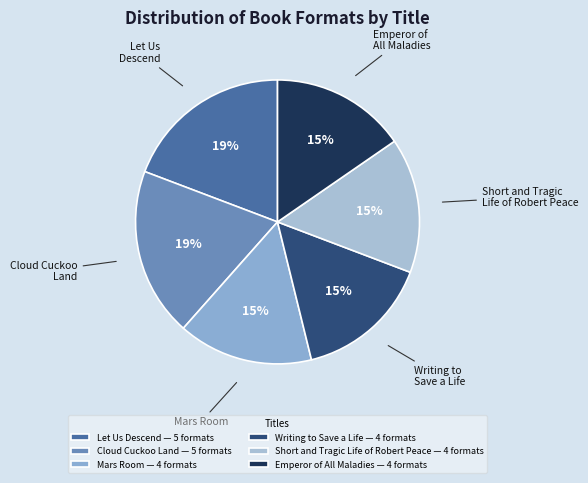

Between Mars Room and Cloud Cuckoo Land, which is larger?

Cloud Cuckoo Land